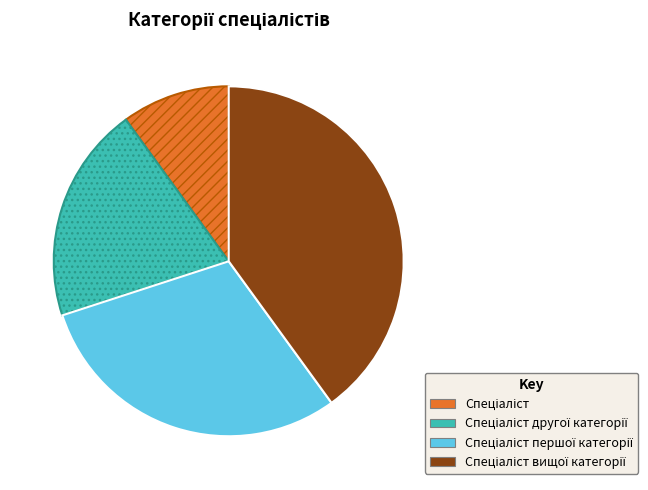

Is there a majority slice in this chart?

No